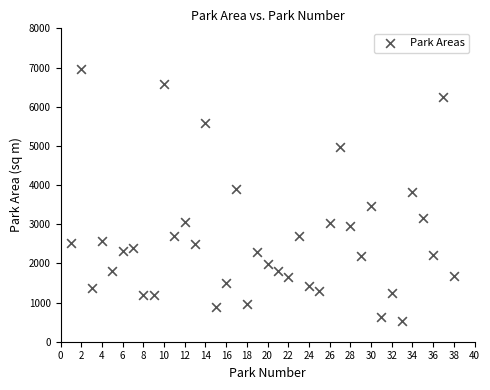

What is the range of Y values (max minus min)?

6446